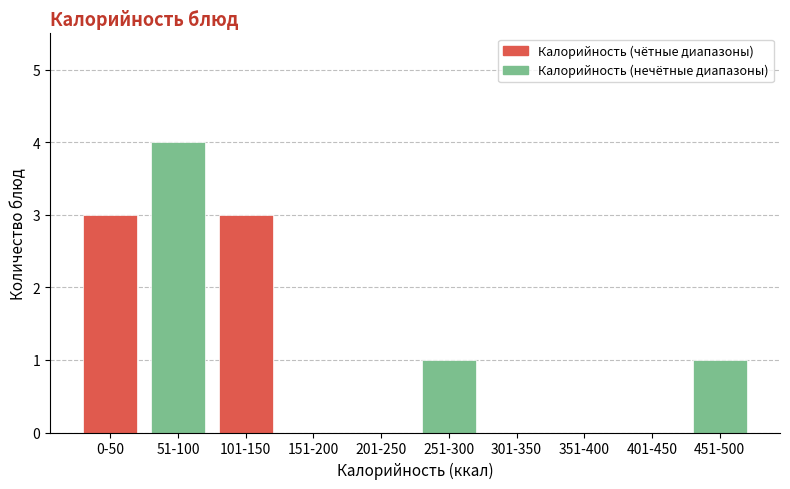

Reading left to right, extract all data points from this chart.

0-50=3	51-100=4	101-150=3	151-200=0	201-250=0	251-300=1	301-350=0	351-400=0	401-450=0	451-500=1